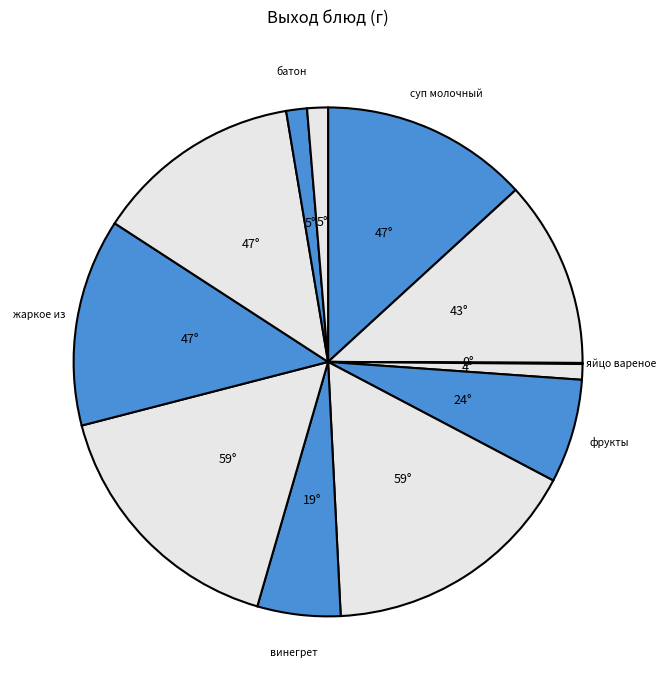

Rank the categories by value from highest to lowest.

суп молочный с макаронными изделиями (Завтрак 2), суп крестьянский с рисом, суп молочный с макаронными изделиями (Завтрак), жаркое из говядины, компот из яблок, какао с молоком, фрукты сезонного назначения, винегрет, батон нарезной, хлеб ржаной (Обед), хлеб ржаной, яйцо вареное 40г